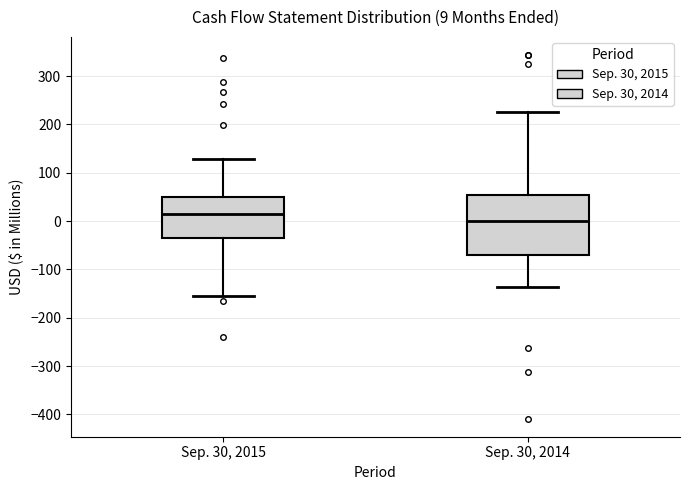

Which box is the tallest, from its lower edge to its upper edge?

Sep. 30, 2014